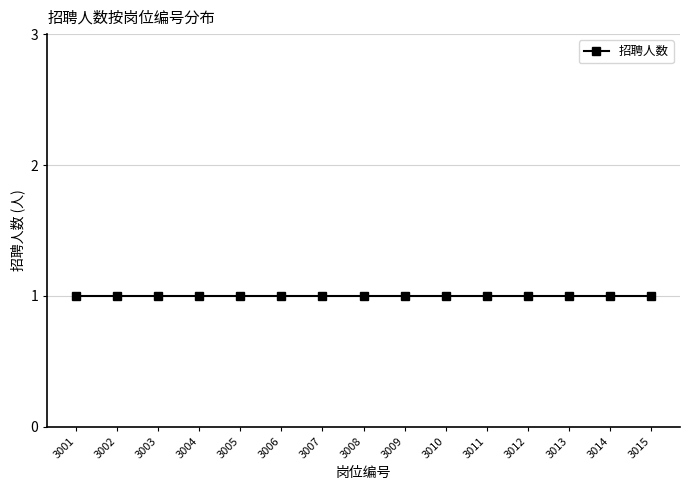

Does the chart have visible grid lines?

Yes